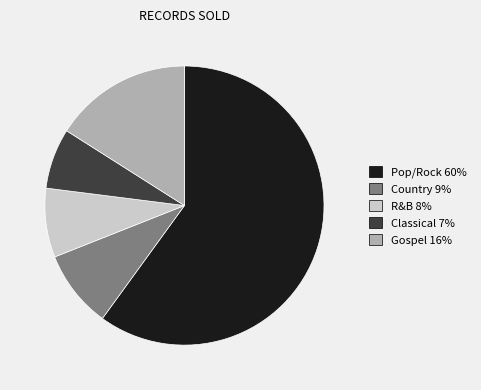

Is there any slice that represents more than half of the pie?

Yes